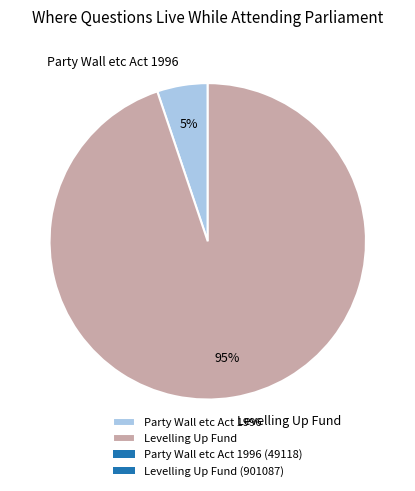

Is the sum of Levelling Up Fund and Party Wall etc Act 1996 greater than half?

Yes